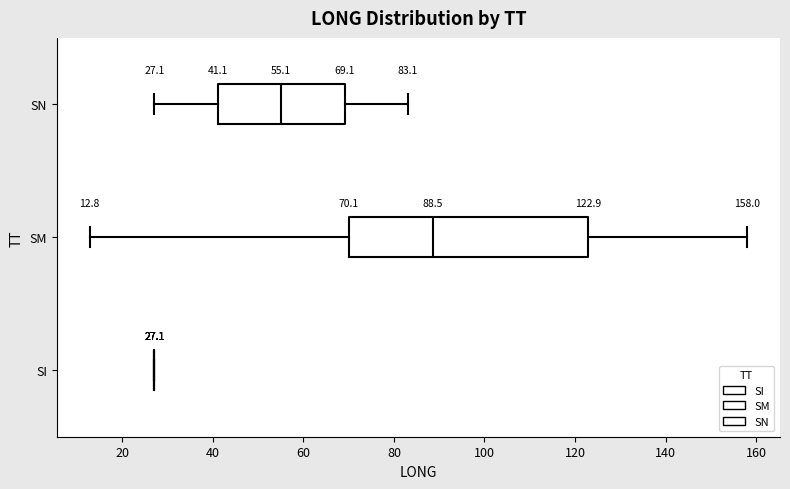

Comparing the boxes themselves (not the whiskers), which one is the widest?

SM